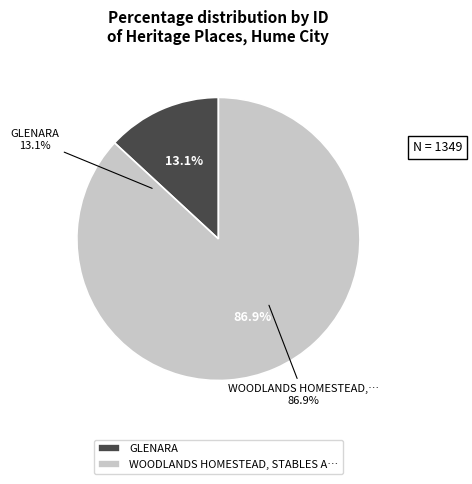

What portion of the pie excludes GLENARA?

86.9%